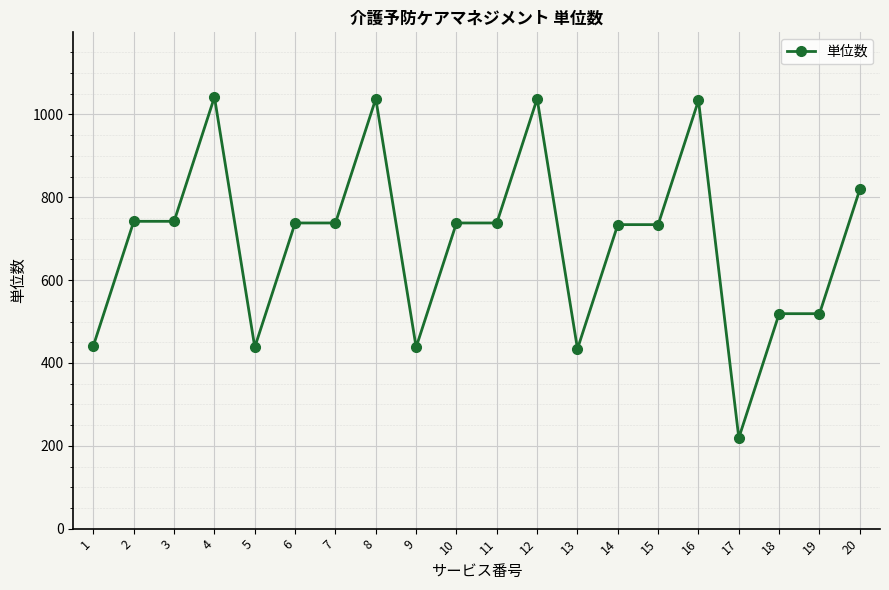

What is the change in value from 12 to 19?

-519